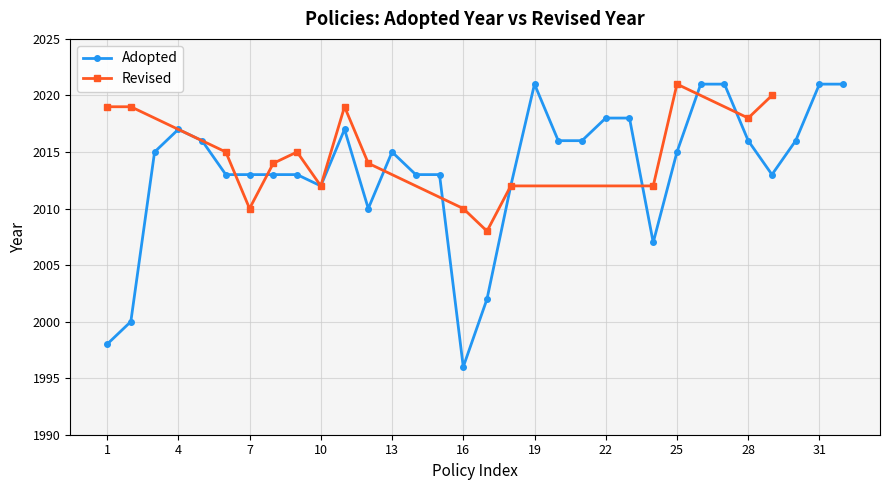

What is the highest value of the Adopted series?

2021